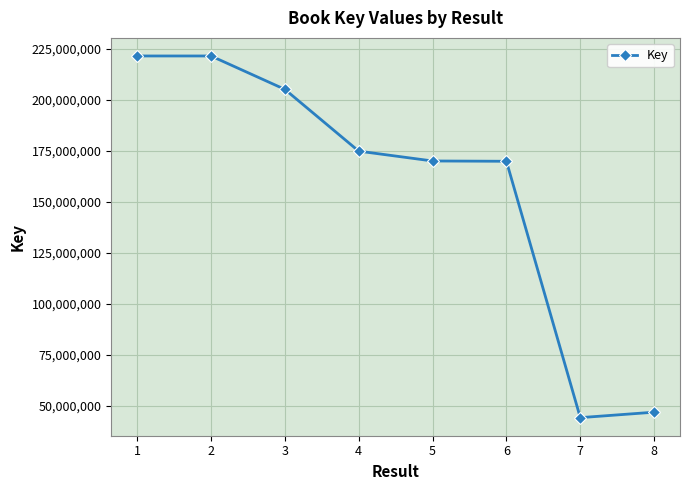

Does the chart have visible grid lines?

Yes